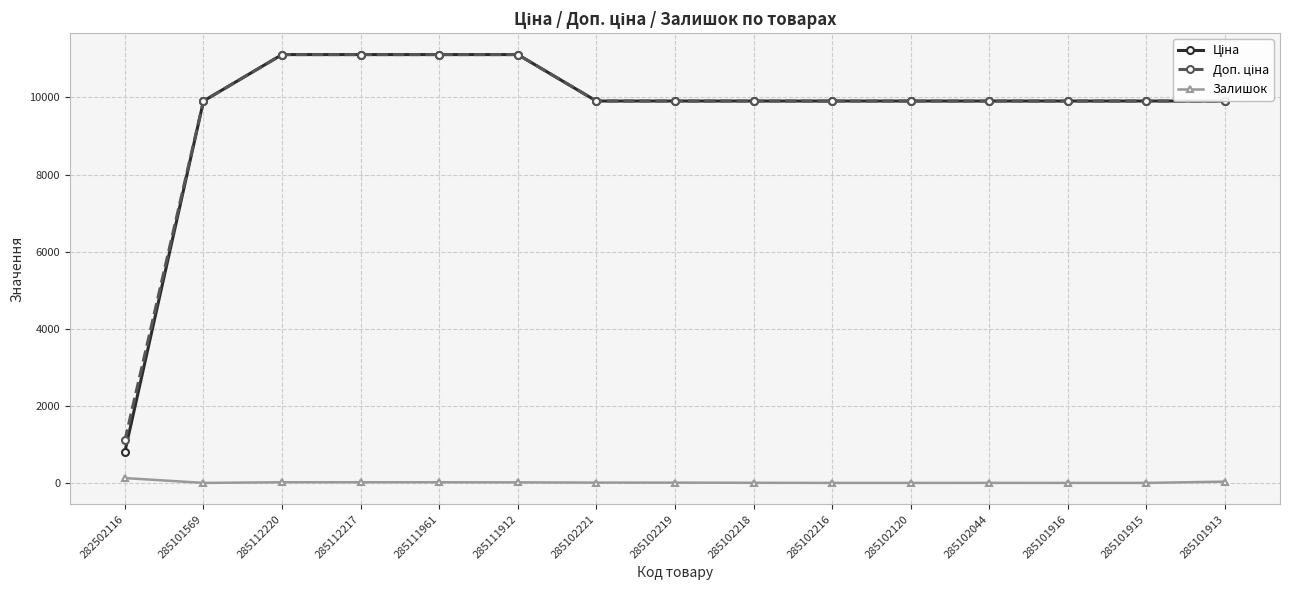

Count the number of data series in this chart.

3